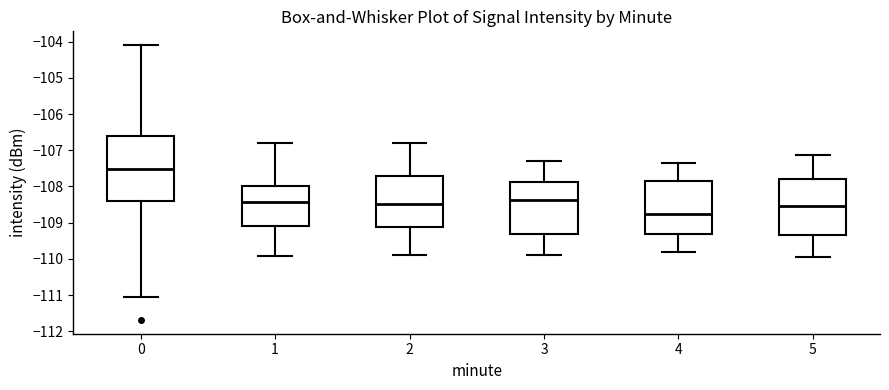

Where does the median line of the box at x = 0 sit on the y-axis? The values are not printed on the chart, so give them approximately, as read against the axis.

-107.5